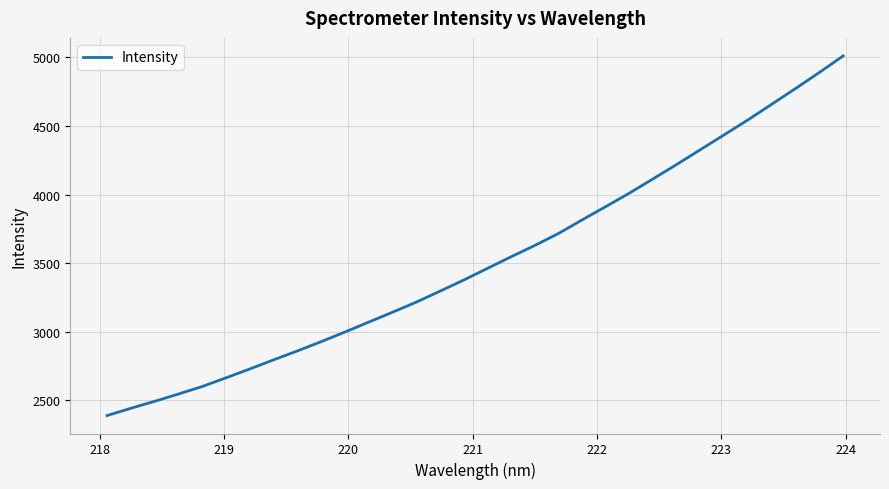

What is the greatest value displayed?

5011.6